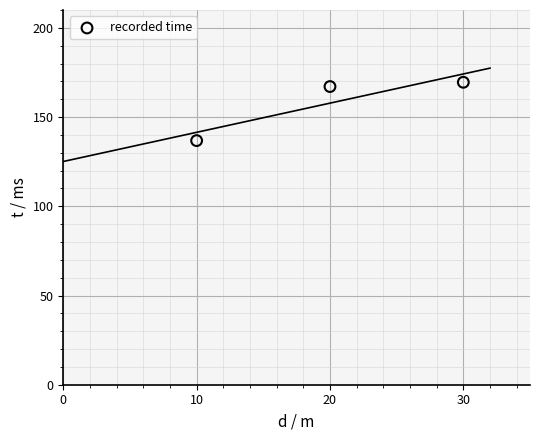

What is the average Y value?

157.8